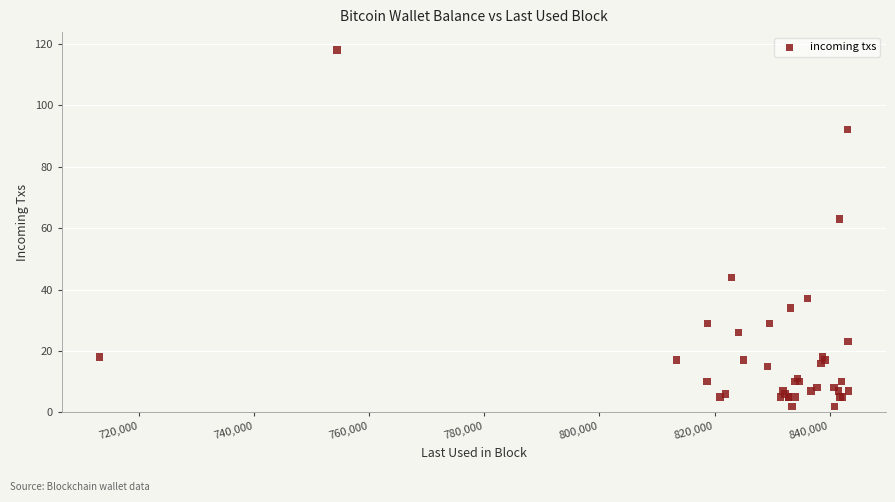

What Y value in the scatter plot is closest to 60?

63